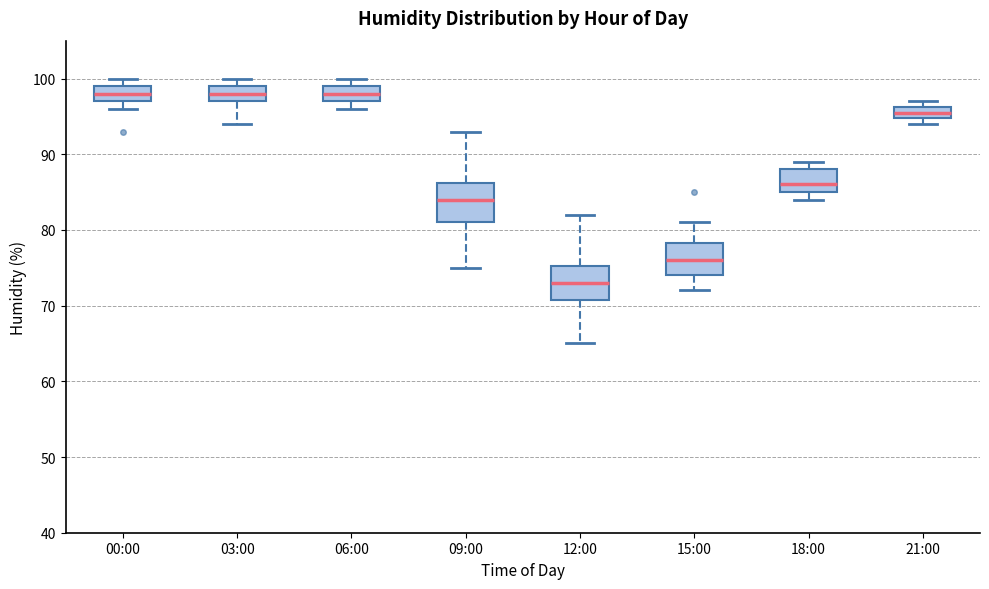

Reading left to right, transcribe this box plot: for each box, give where its median line is, the range the box spans, and where its two whiskers end, as read against the y-axis. The values are not printed on the chart, so give them approximately, as read against the axis.

00:00: median 98, box 97 to 99, whiskers 96 to 100
03:00: median 98, box 97 to 99, whiskers 94 to 100
06:00: median 98, box 97 to 99, whiskers 96 to 100
09:00: median 84, box 81 to 86, whiskers 75 to 93
12:00: median 73, box 71 to 75, whiskers 65 to 82
15:00: median 76, box 74 to 78, whiskers 72 to 81
18:00: median 86, box 85 to 88, whiskers 84 to 89
21:00: median 96 (inside the box), box 95 to 96, whiskers 94 to 97